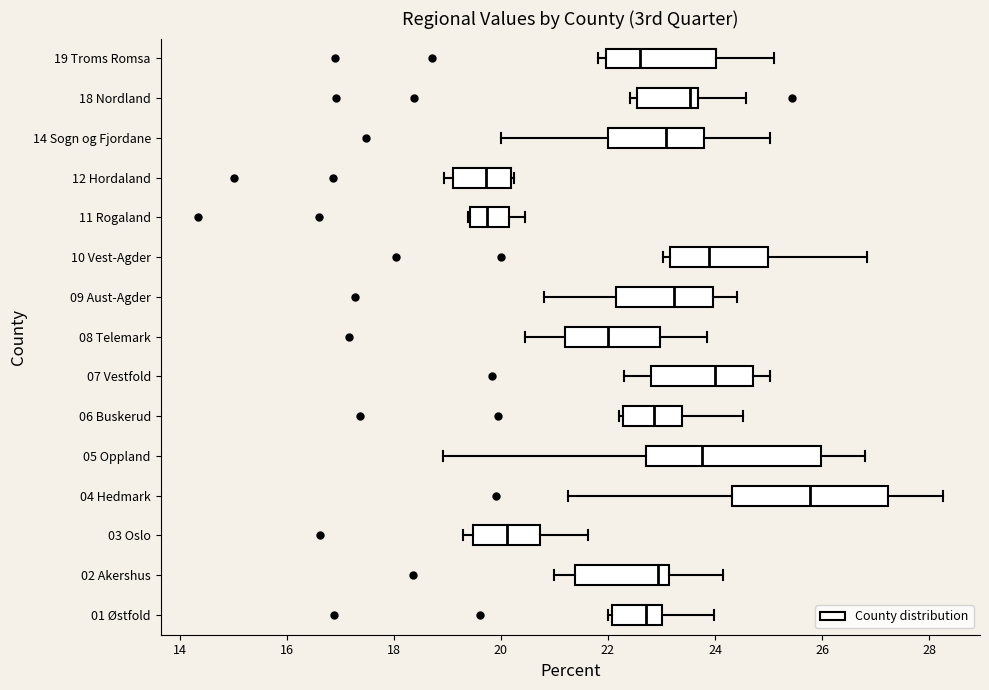

Comparing the boxes themselves (not the whiskers), which one is the widest?

05 Oppland